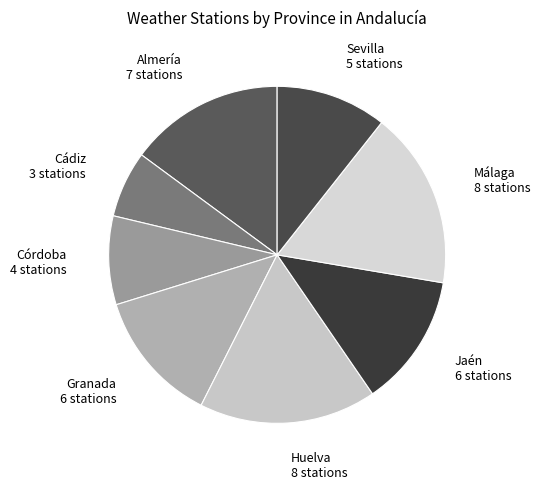

Do Almería and Jaén together represent more than half of the pie?

No